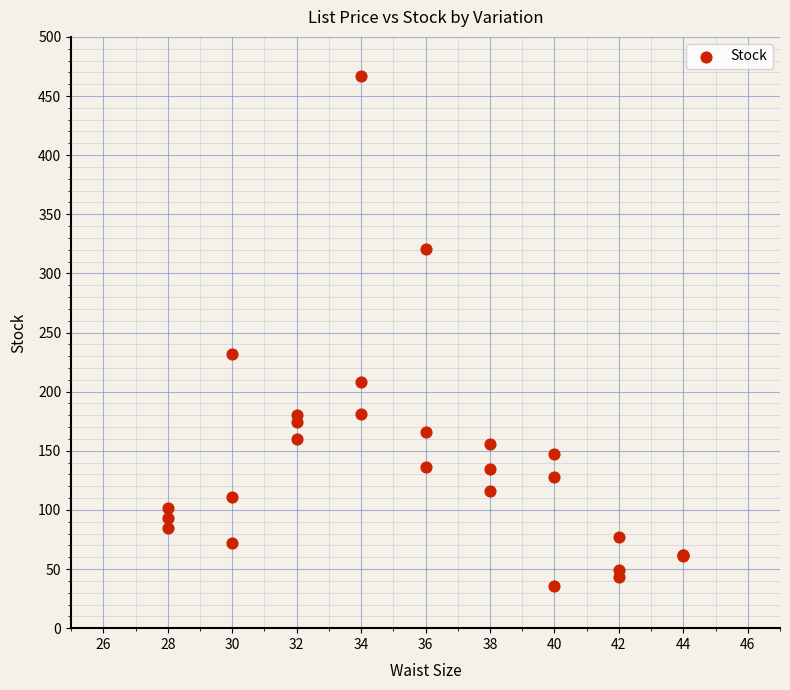

What Y value in the scatter plot is closest to 251?

232